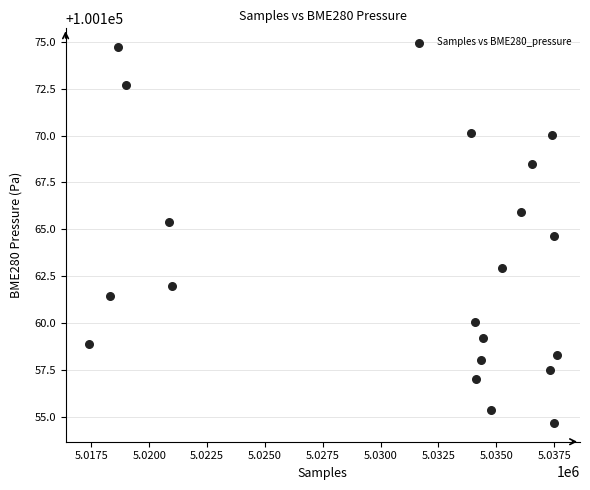

What Y value in the scatter plot is closest to 100164?

100164.7